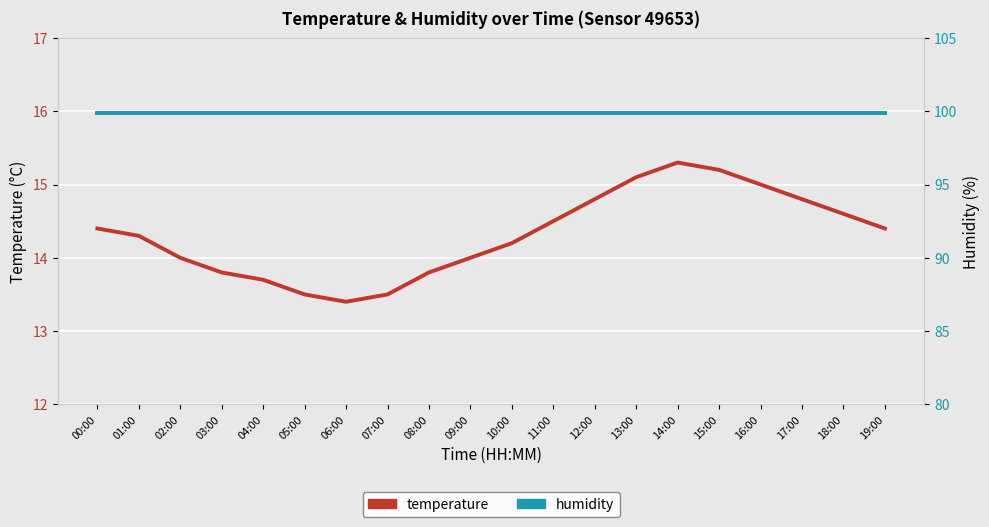

True or false: temperature has more than 0 interior local peaks.

True